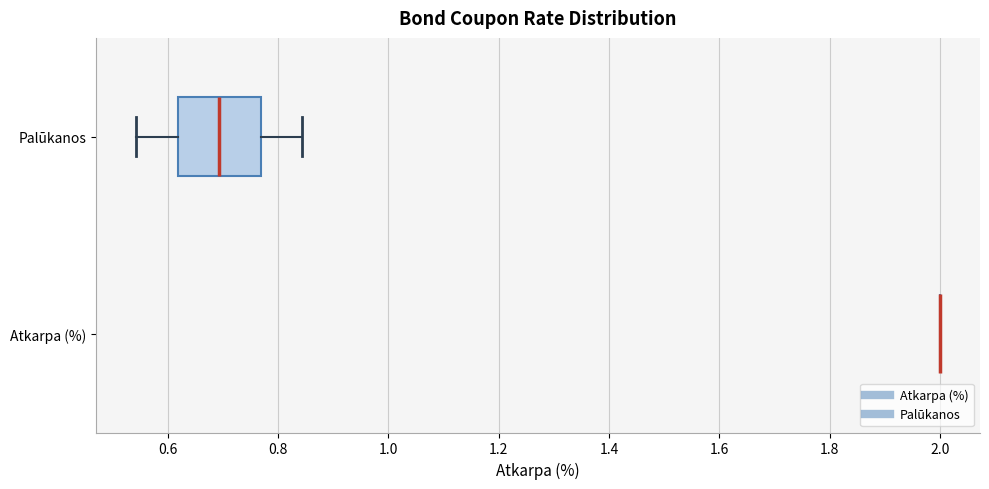

Reading bottom to top, transcribe this box plot: for each box, give where its median line is, the range the box spans, and where its two whiskers end, as read against the x-axis. The values are not printed on the chart, so give them approximately, as read against the axis.

Atkarpa (%): box collapsed to a line at 2.00, whiskers 2.00 to 2.00
Palūkanos: median 0.70, box 0.62 to 0.76, whiskers 0.54 to 0.84